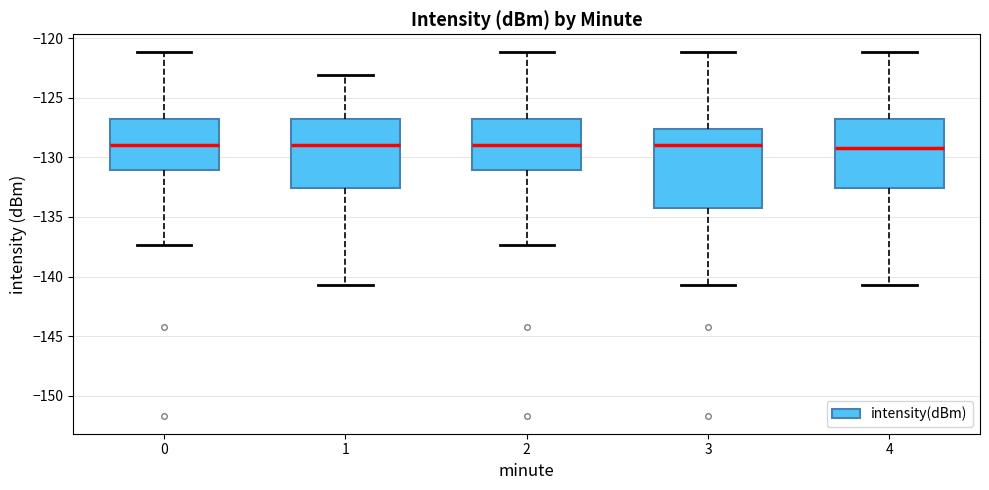

Reading left to right, read every box against the y-axis: the position of its median line, the range the box covers, and the ends of its whiskers. The values are not printed on the chart, so give them approximately, as read against the axis.

0: median -129.0, box -131.0 to -126.5, whiskers -137.5 to -121.0
1: median -129.0, box -132.5 to -126.5, whiskers -140.5 to -123.0
2: median -129.0, box -131.0 to -126.5, whiskers -137.5 to -121.0
3: median -129.0, box -134.5 to -127.5, whiskers -140.5 to -121.0
4: median -129.0, box -132.5 to -126.5, whiskers -140.5 to -121.0